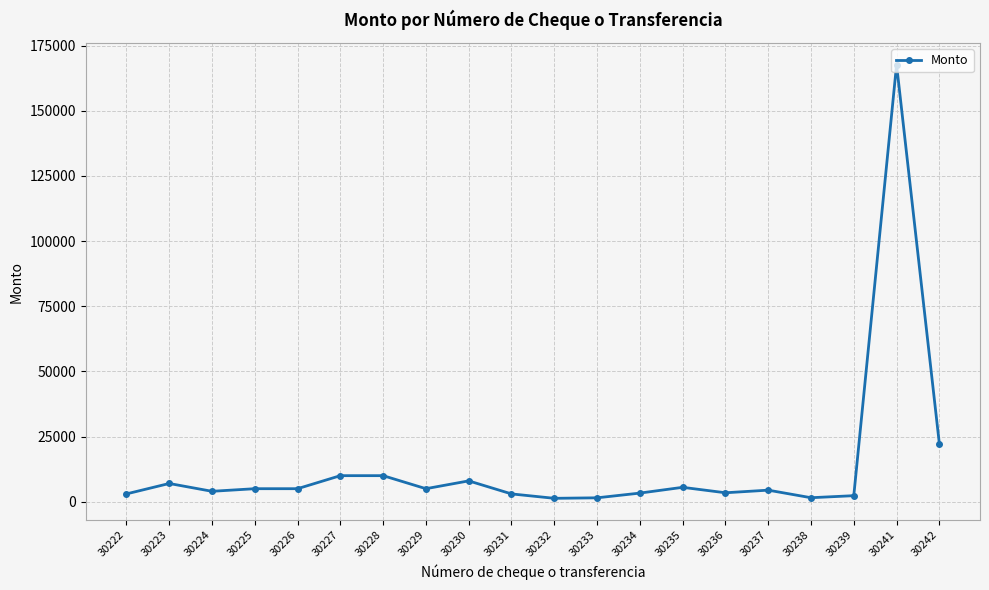

True or false: there are more than 1 points higher than both neighbors.

True